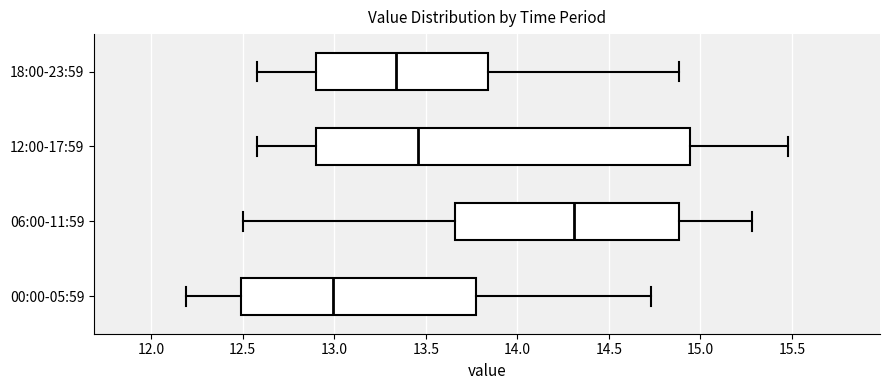

Where does the right whisker of the box for 12:00-17:59 end on the x-axis? The values are not printed on the chart, so give them approximately, as read against the axis.

15.50